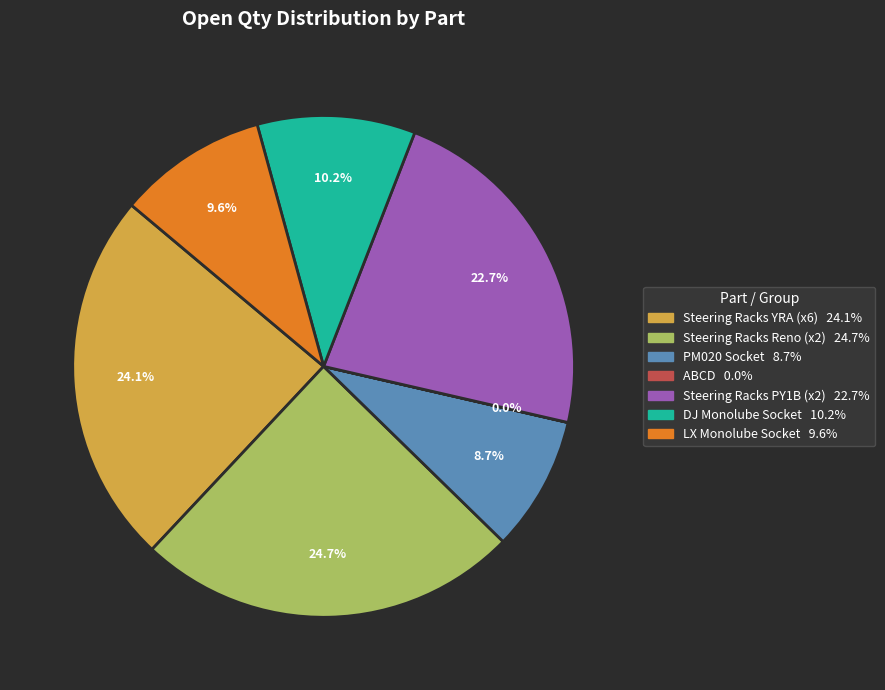

Is there a majority slice in this chart?

No